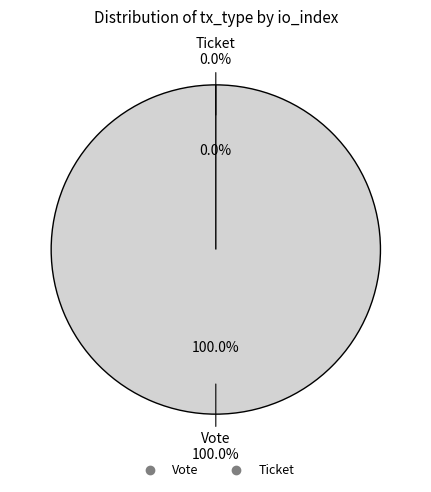

True or false: Vote accounts for 100% of the total.

True